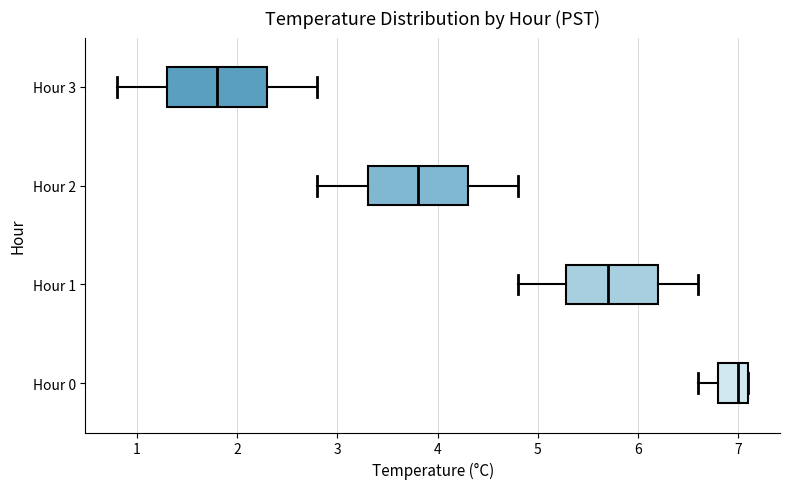

Which box has the furthest to the left median line?

Hour 3